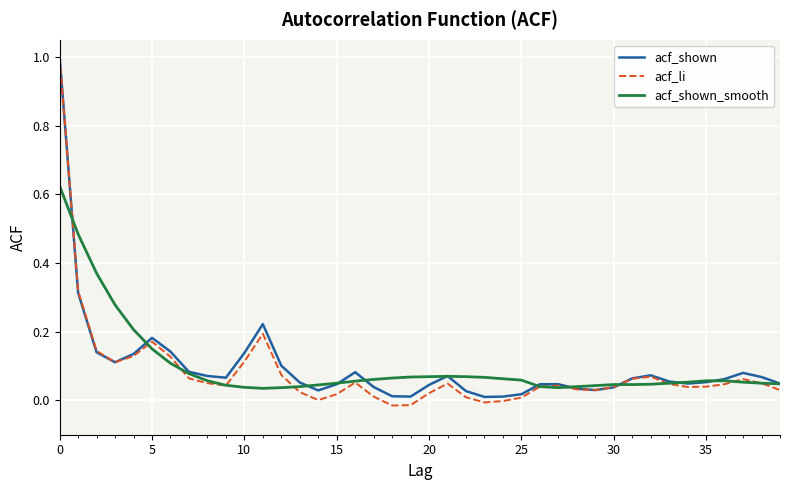

What is the maximum value for acf_shown?

1.0